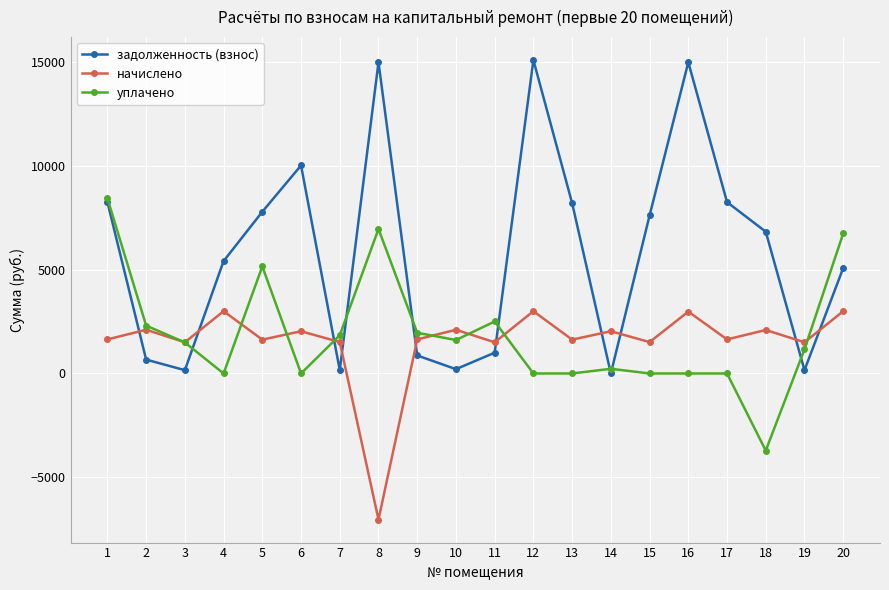

Which series has the largest total across all categories?

задолженность (взнос)